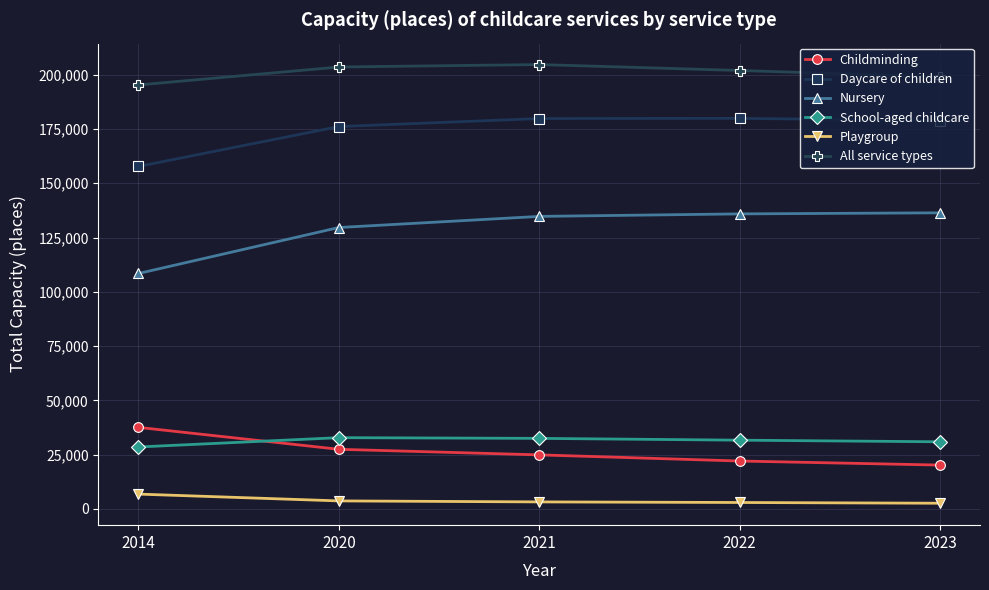

At how many categories does at least one series exceed 35208?

5